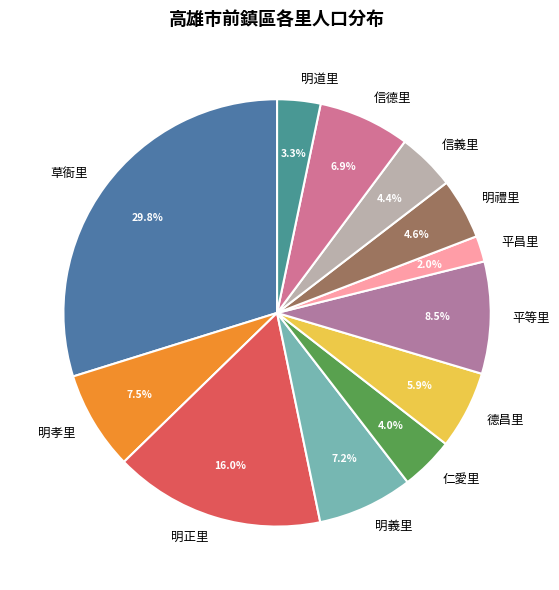

What percentage do 德昌里 and 草衙里 together represent?

35.7%